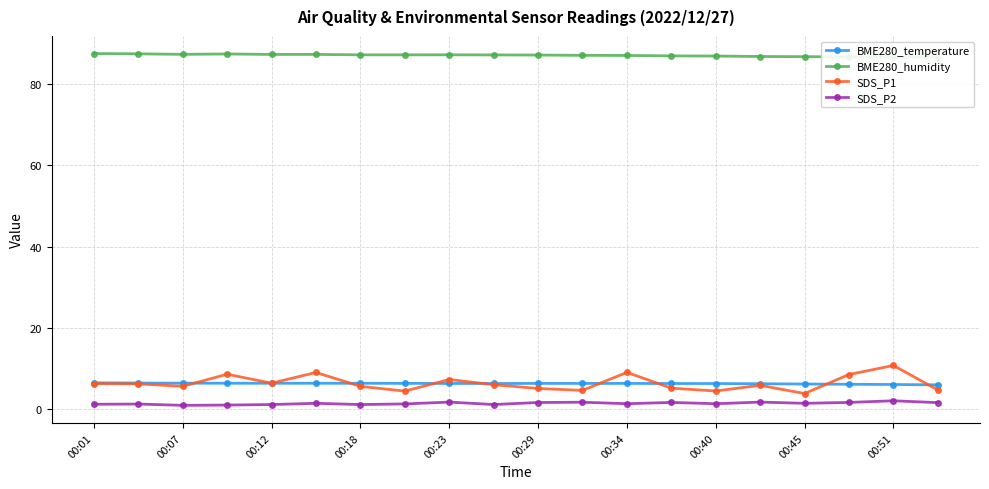

Is this an area chart (filled region under the line)?

No